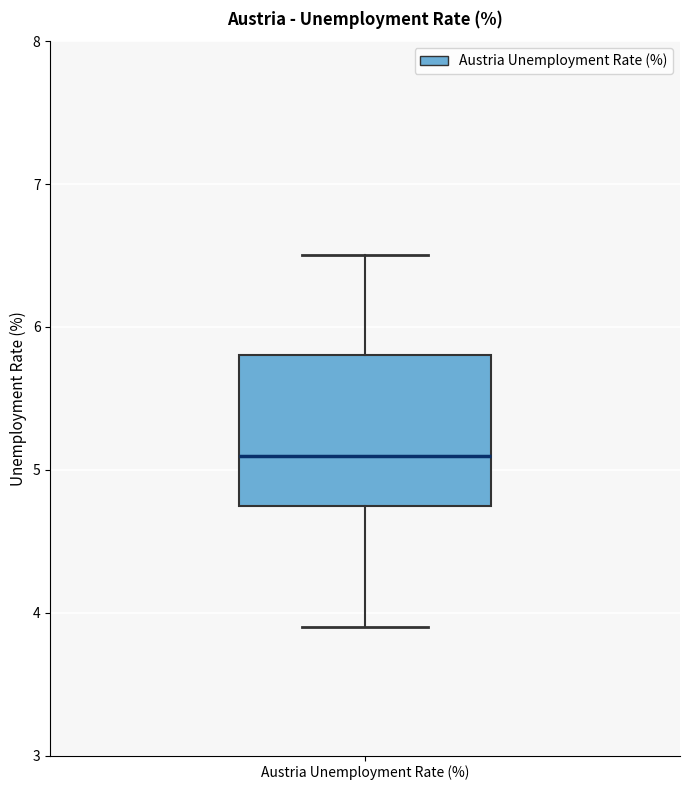

Transcribe this box plot: give where the median line is, the range the box spans, and where the two whiskers end, as read against the y-axis. The values are not printed on the chart, so give them approximately, as read against the axis.

median 5.1, box 4.8 to 5.8, whiskers 3.9 to 6.5